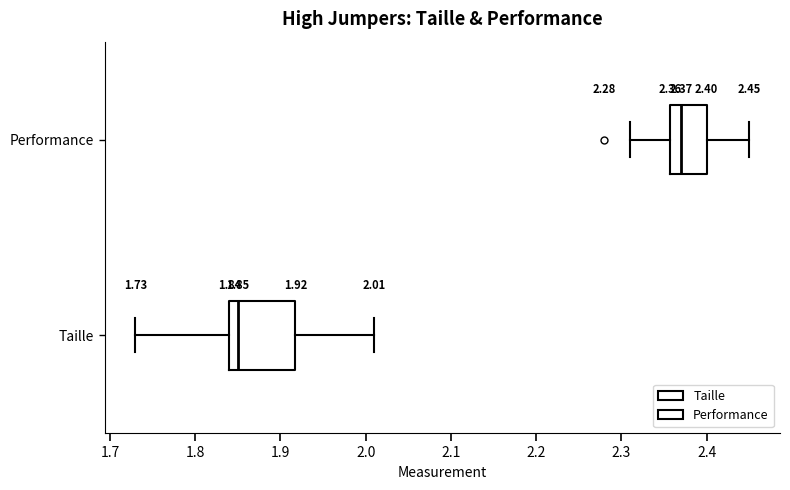

Which box has the furthest to the left median line?

Taille